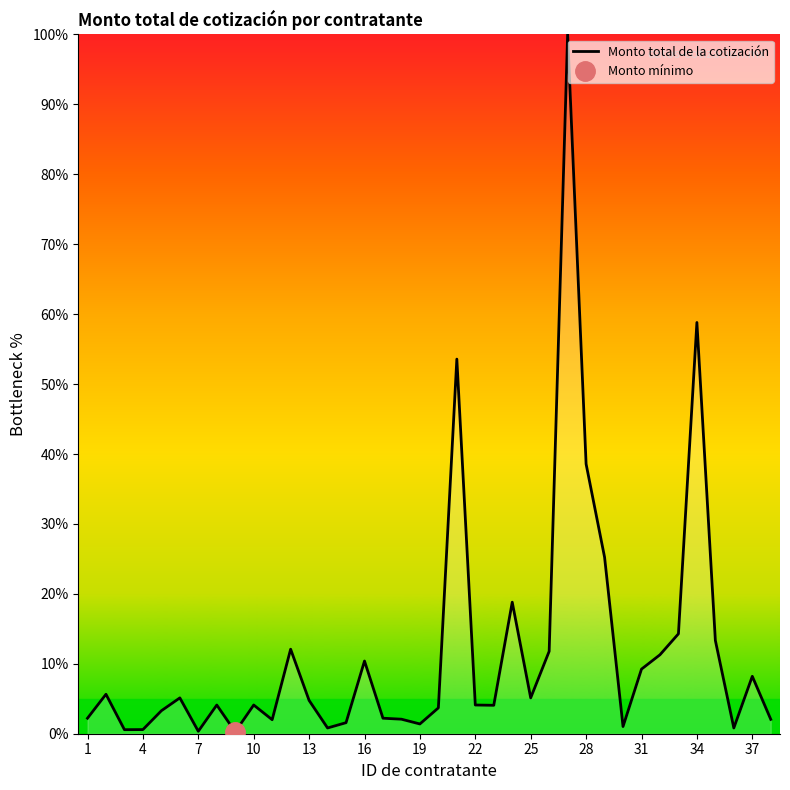

Is it true that Monto total de la cotización equals 38.6 at 28?

True